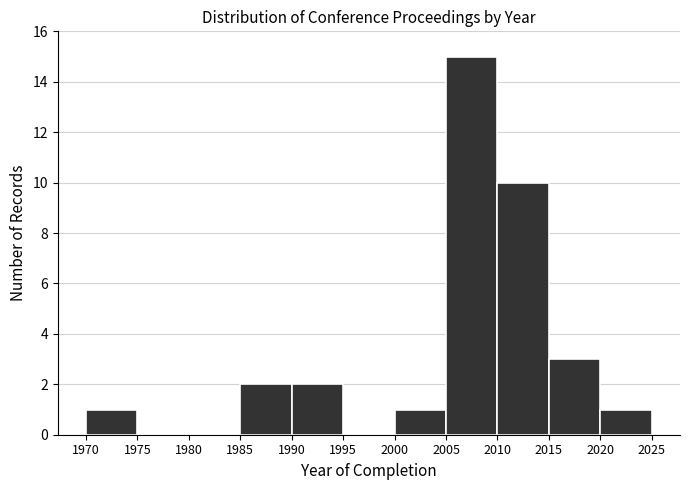

Reading left to right, transcribe this chart: for each bar, give the range it covers on the x-axis and its height. The values are not printed on the chart, so give them approximately, as read against the axis.

1970 to 1975: 1
1975 to 1980: 0
1980 to 1985: 0
1985 to 1990: 2
1990 to 1995: 2
1995 to 2000: 0
2000 to 2005: 1
2005 to 2010: 15
2010 to 2015: 10
2015 to 2020: 3
2020 to 2025: 1